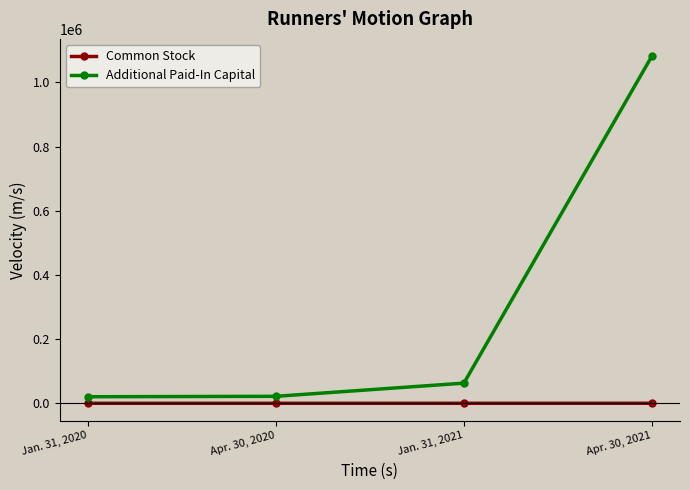

Is it true that Additional Paid-In Capital equals 1081272 at Apr. 30, 2021?

True